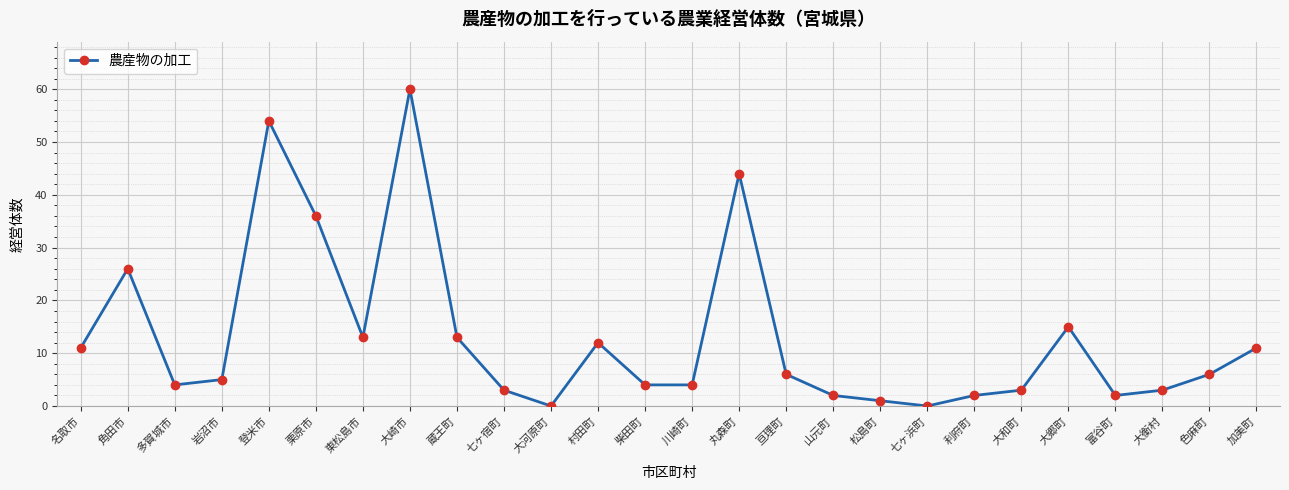

At which category does the data reach its first local peak?

角田市